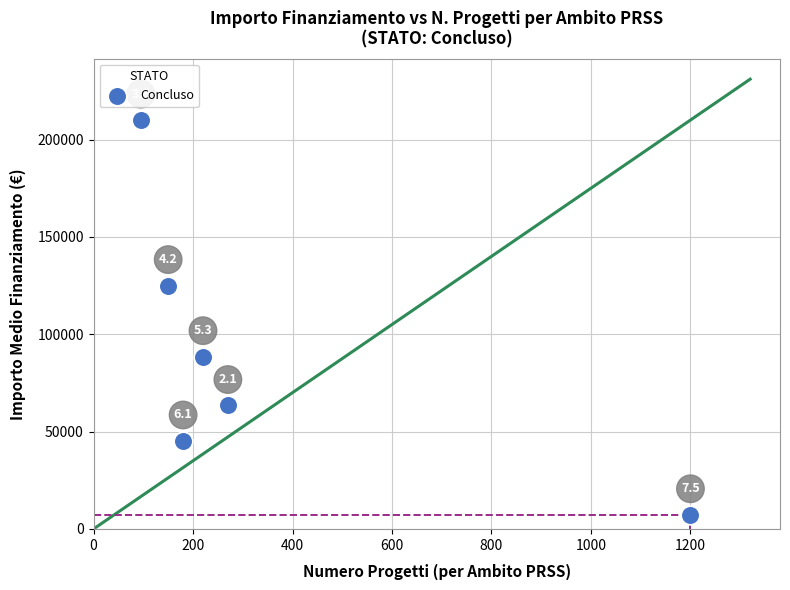

What Y value in the scatter plot is closest to 108650?

125000